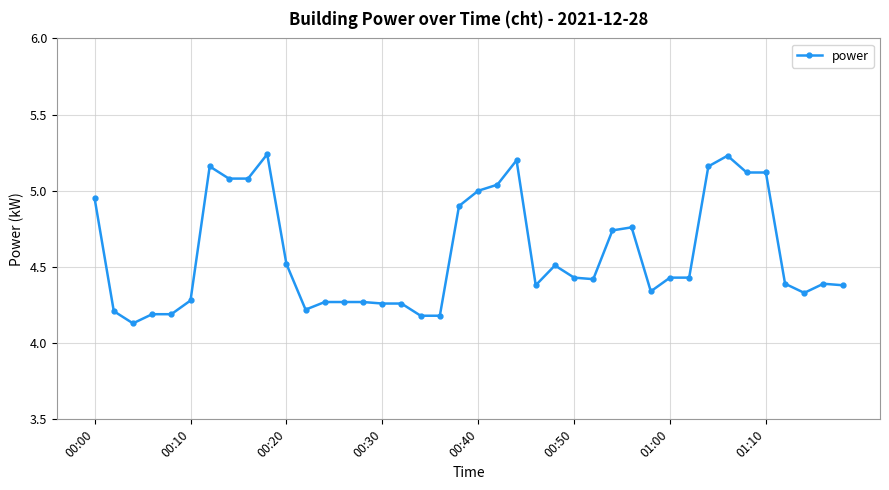

True or false: the data has more than 1 interior local peaks.

True